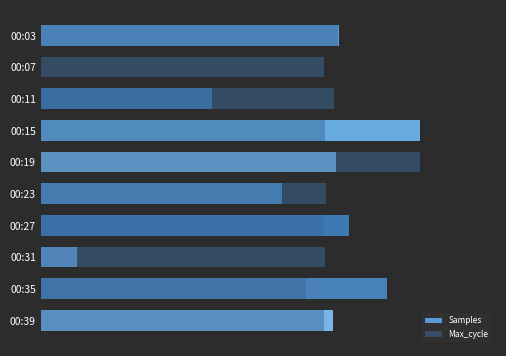

Rank the categories by Max_cycle value from lowest to highest.

00:35, 00:07, 00:39, 00:27, 00:31, 00:15, 00:23, 00:11, 00:03, 00:19